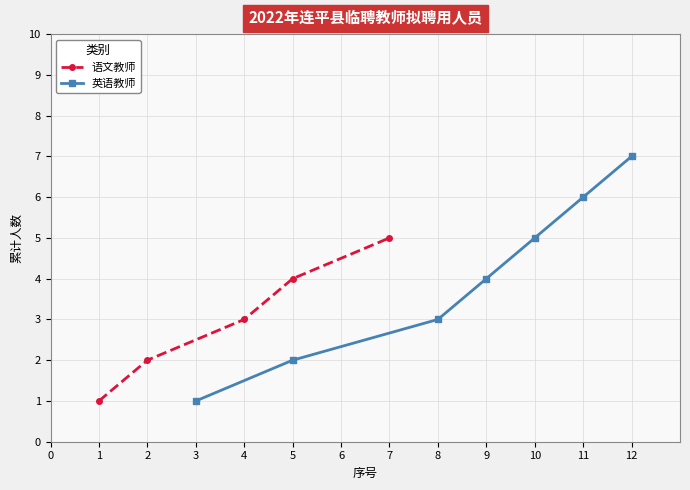

What value does the 语文教师 series have at 7?

5